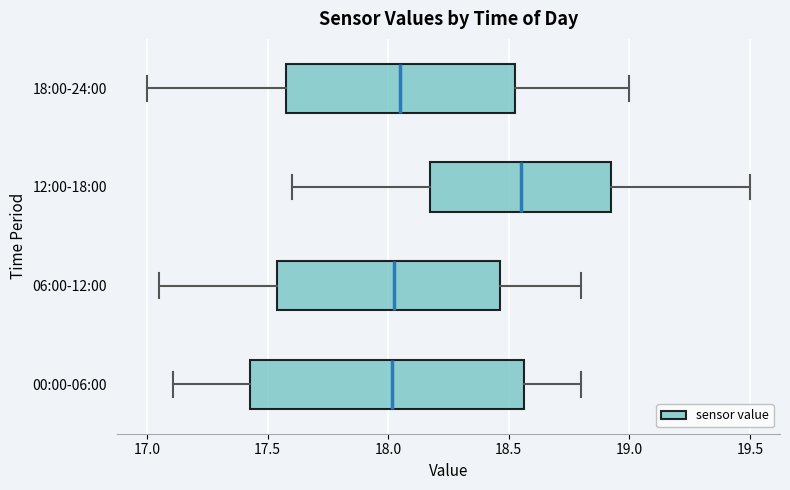

Which box has the furthest to the right median line?

12:00-18:00